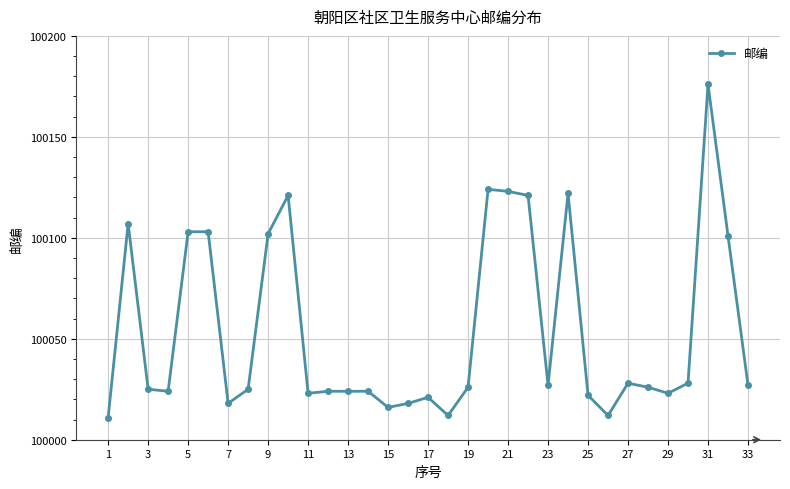

Reading right to left, transcribe all the data shown in this chart.

100027	100101	100176	100028	100023	100026	100028	100012	100022	100122	100027	100121	100123	100124	100026	100012	100021	100018	100016	100024	100024	100024	100023	100121	100102	100025	100018	100103	100103	100024	100025	100107	100011